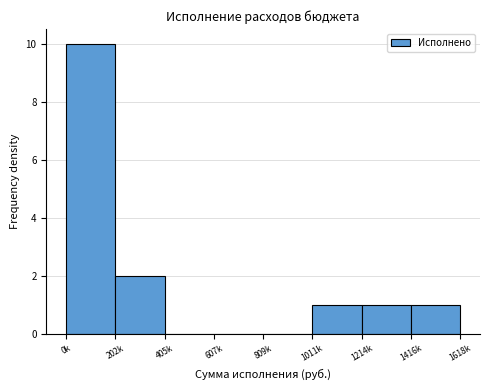

Reading right to left, transcribe all the data shown in this chart.

1416k=1.0	1214k=1.0	1011k=1.0	809k=0.0	607k=0.0	405k=0.0	202k=2.0	0k=10.0